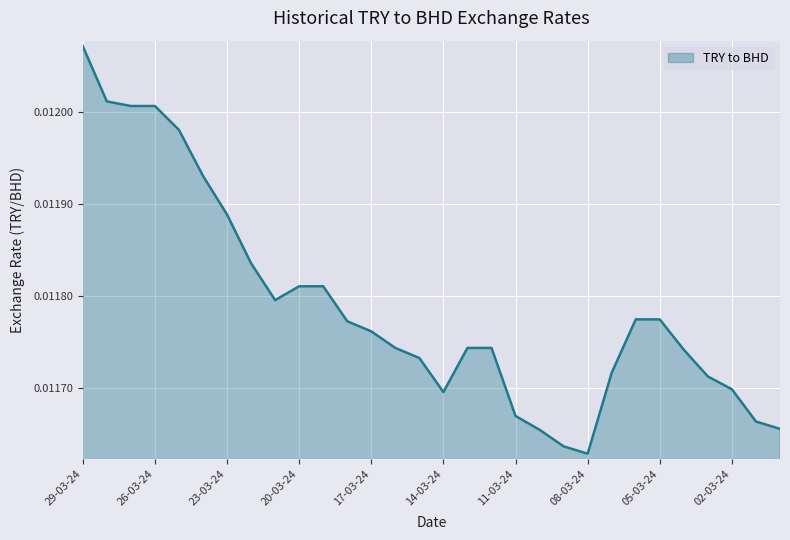

Count the values in the range 0 to 1.

30